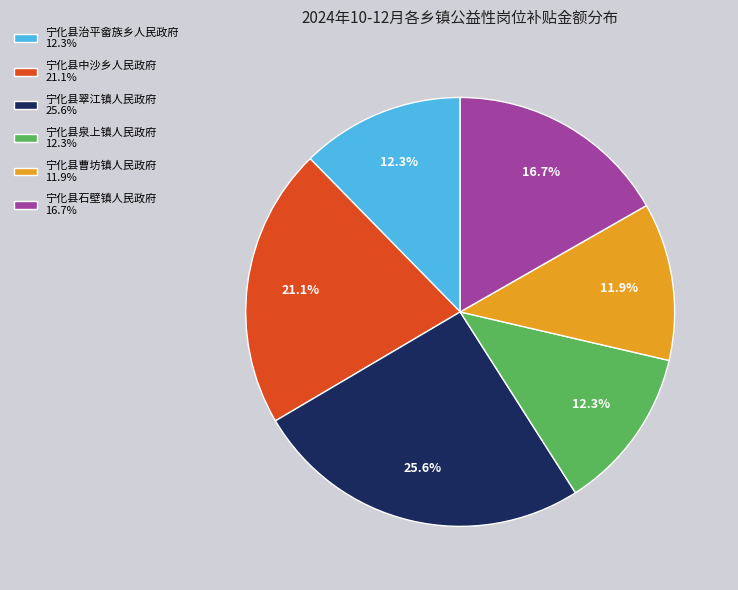

Is the sum of 宁化县治平畲族乡人民政府 12.3% and 宁化县翠江镇人民政府 25.6% greater than half?

No